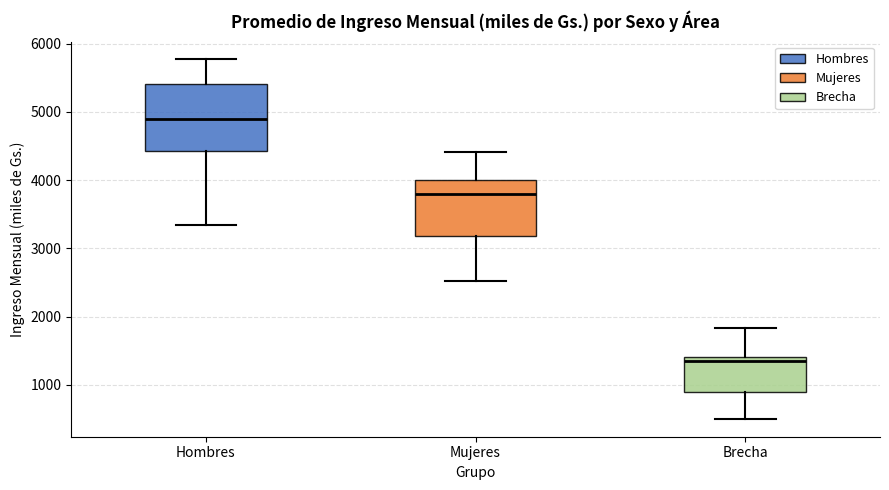

Comparing the boxes themselves (not the whiskers), which one is the tallest?

Hombres